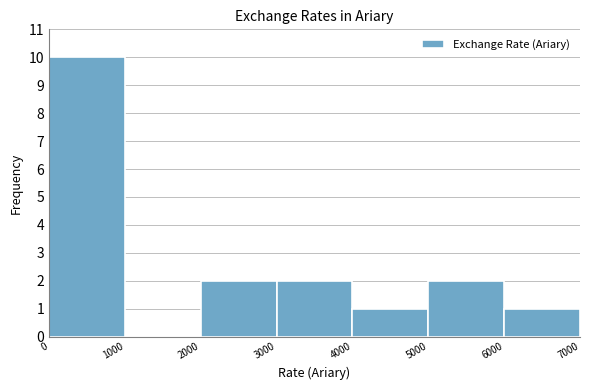

Which range on the x-axis has the tallest bar?

0 to 1000